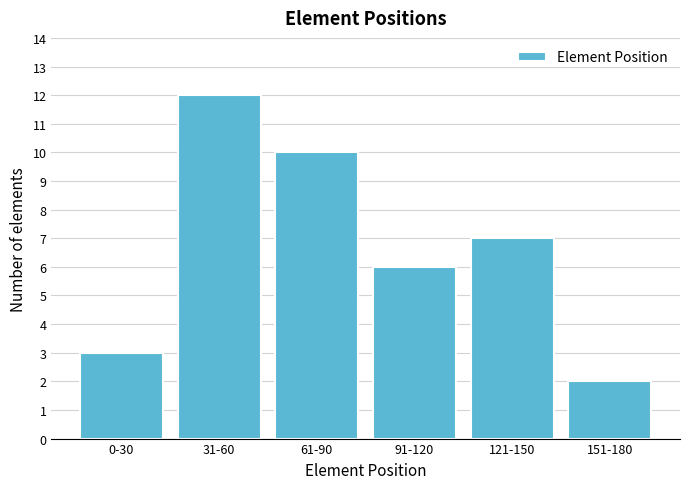

Reading left to right, transcribe all the data shown in this chart.

0-30=3	31-60=12	61-90=10	91-120=6	121-150=7	151-180=2